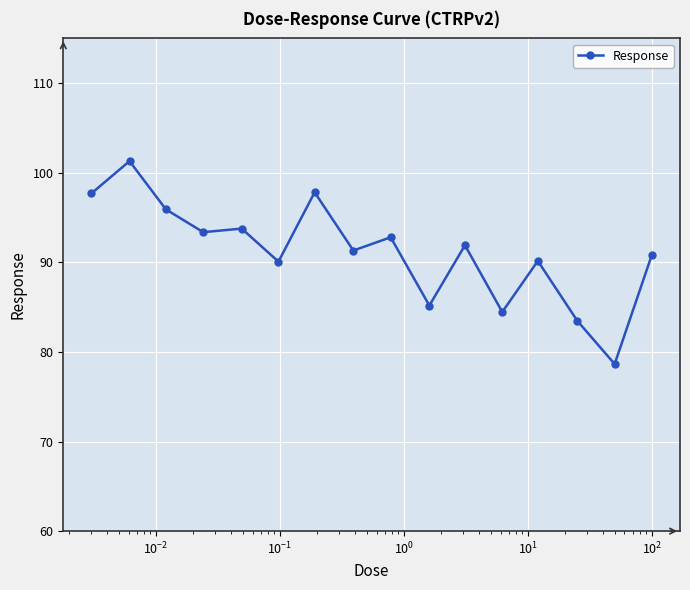

What is the sum of all values?

1458.8